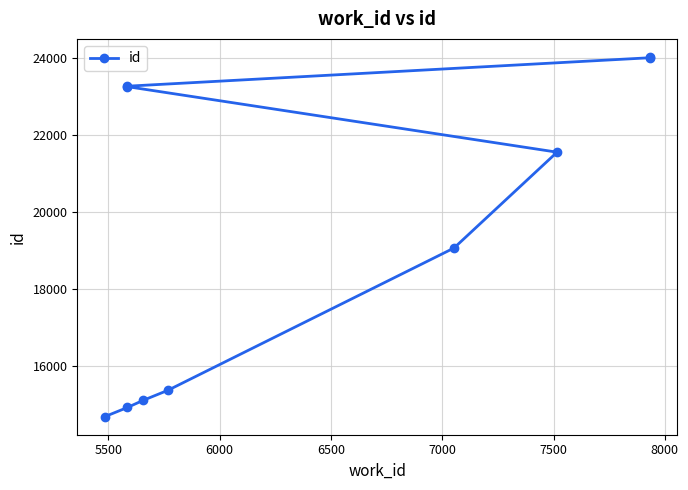

True or false: the data shows 34593 at 8000.

False